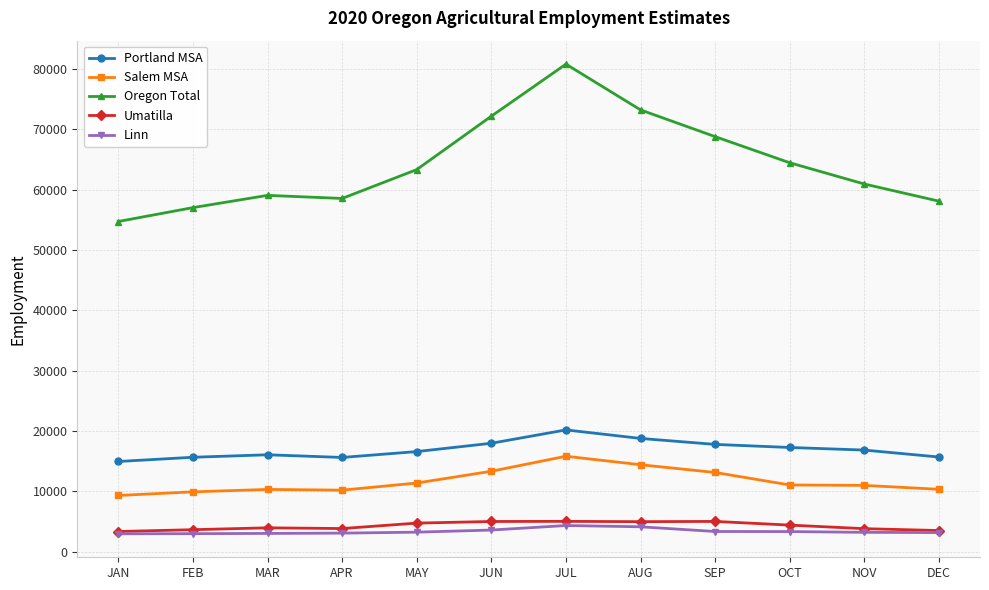

At which category does the chart reach its peak across all series?

JUL